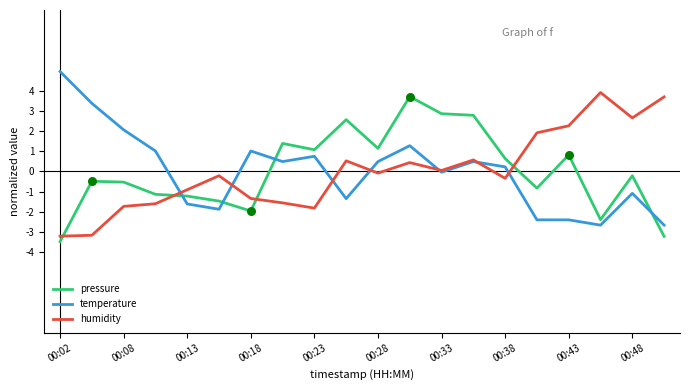

Which series ends up on top after the final intersection of temperature and pressure?

temperature